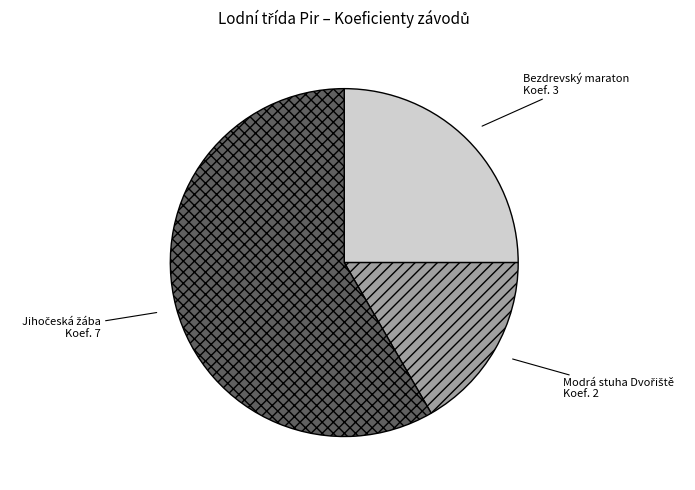

How many segments does this pie chart have?

3